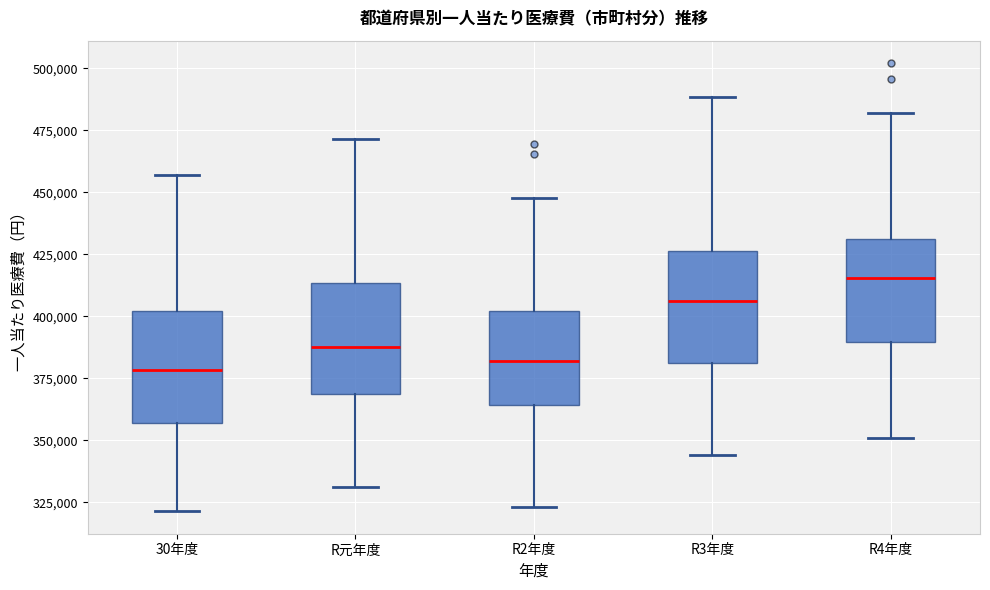

Where is the lower edge of the box for R元年度 on the y-axis? The values are not printed on the chart, so give them approximately, as read against the axis.

370000